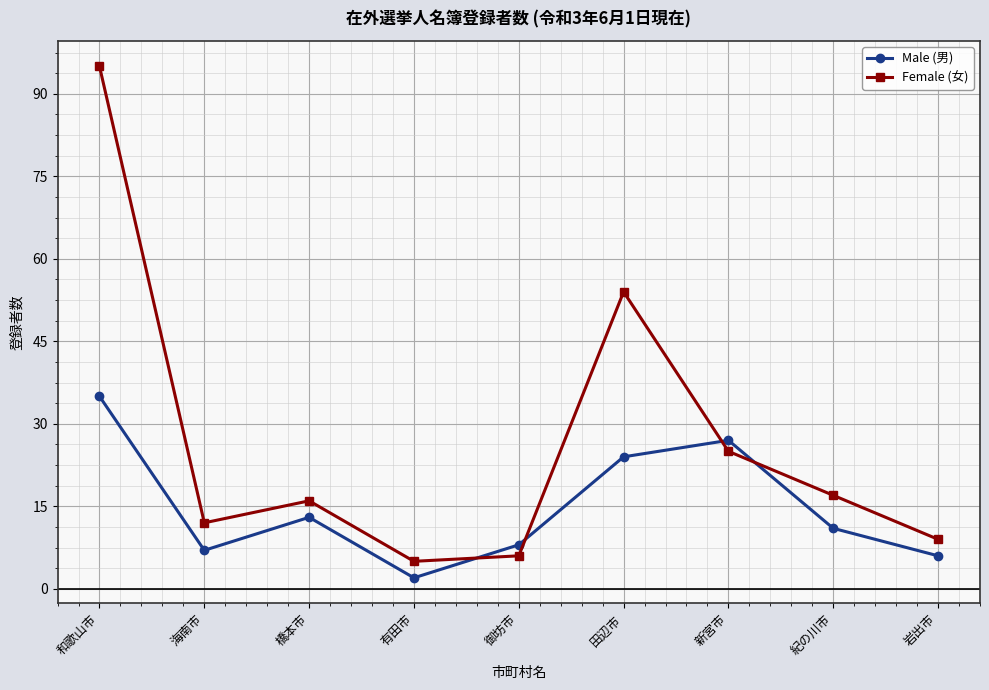

How many lines are shown in the chart?

2